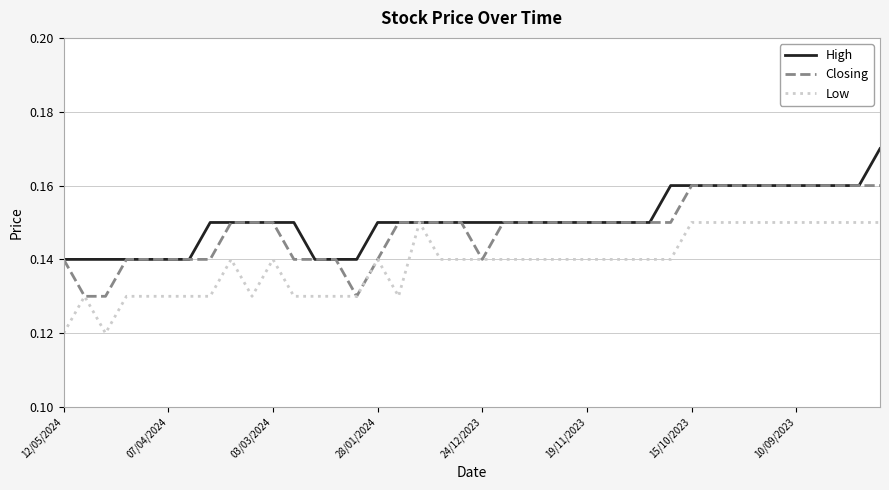

List the series in order of their overall mean, highest first.

High, Closing, Low